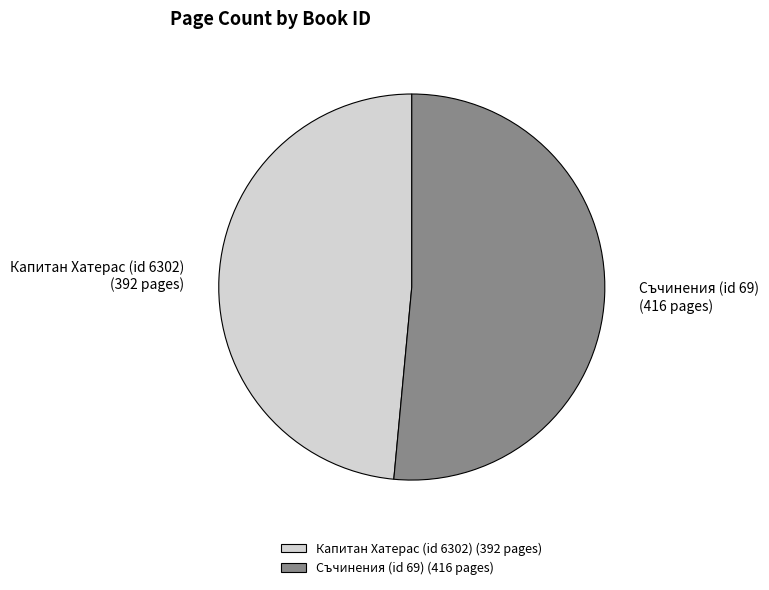

Which category has the smallest portion of the pie?

Капитан Хатерас (id 6302) (392 pages)